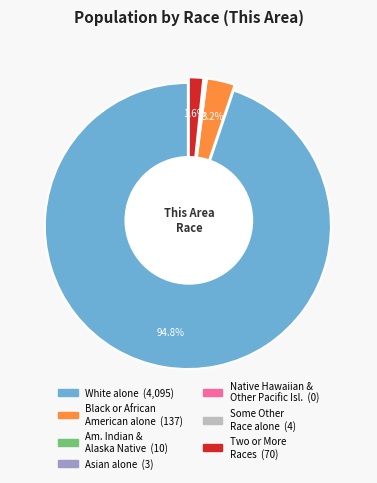

To the nearest percent, what is the average slice percentage?

14%